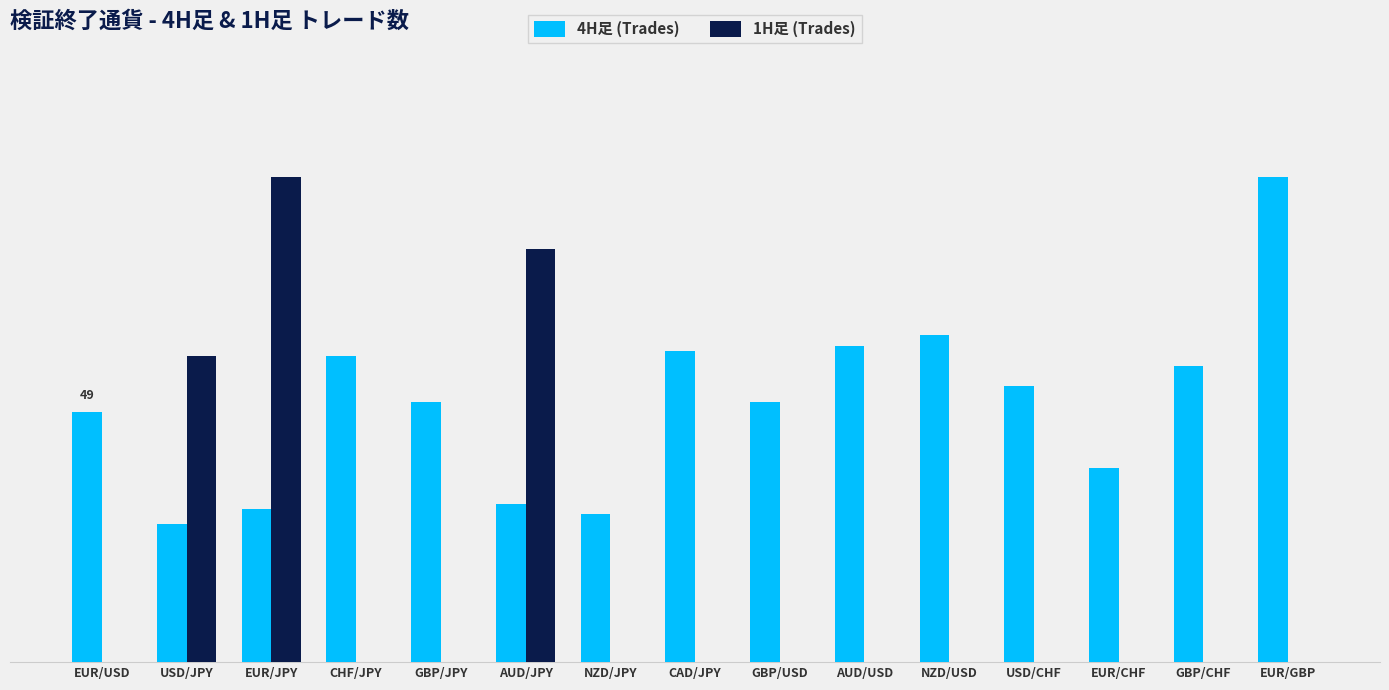

What are all the series names shown in the legend?

4H足 (Trades), 1H足 (Trades)